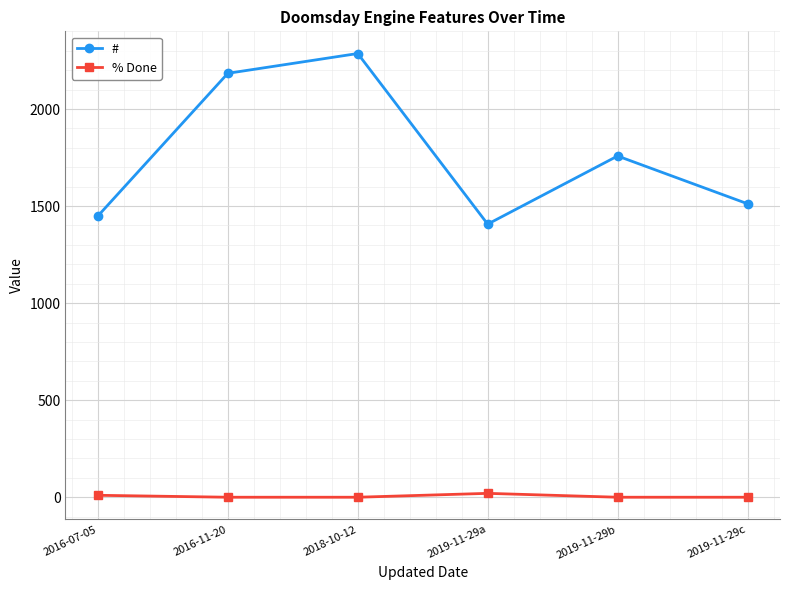

True or false: % Done and # cross at least once.

False